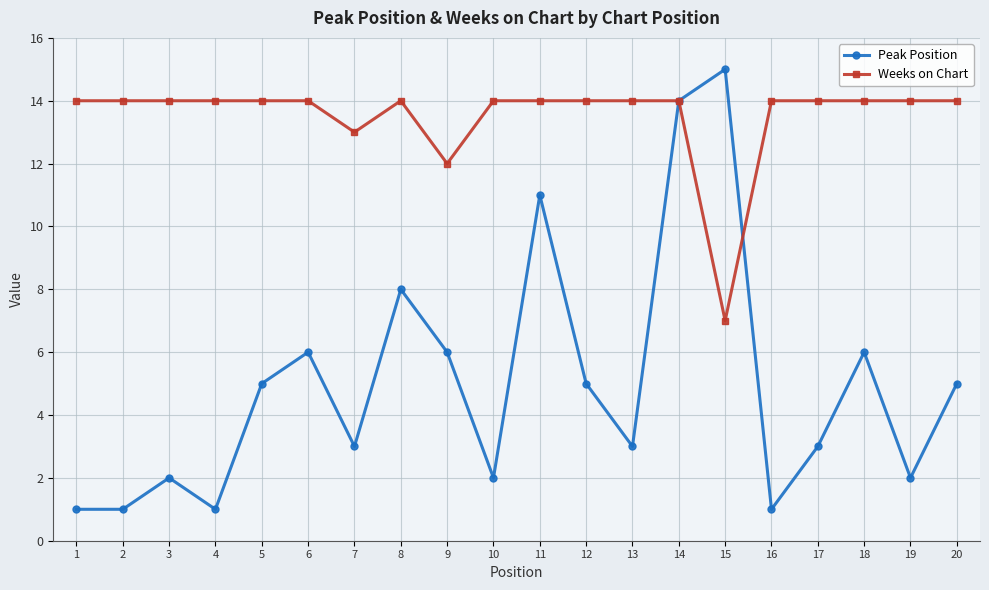

At which category is the sum across all series the highest?

14